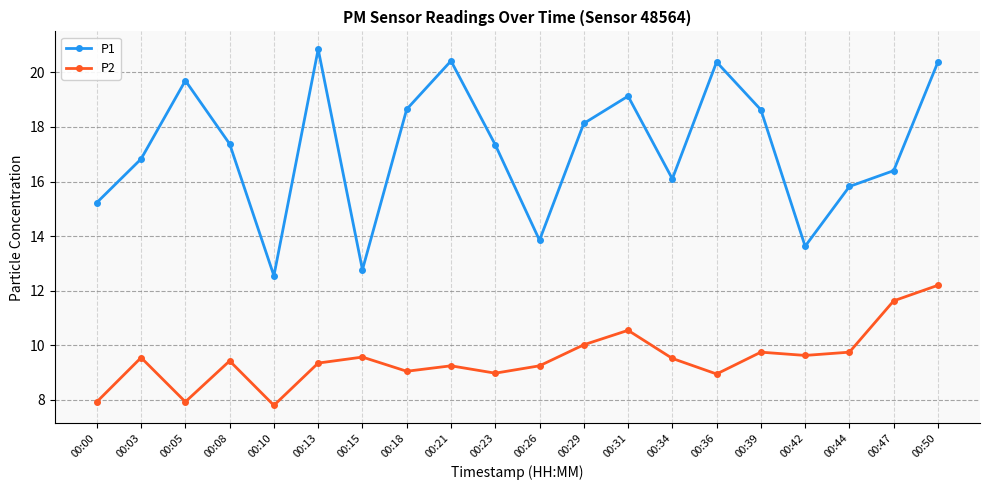

True or false: P2 has a value of 2.3 at 00:21.

False